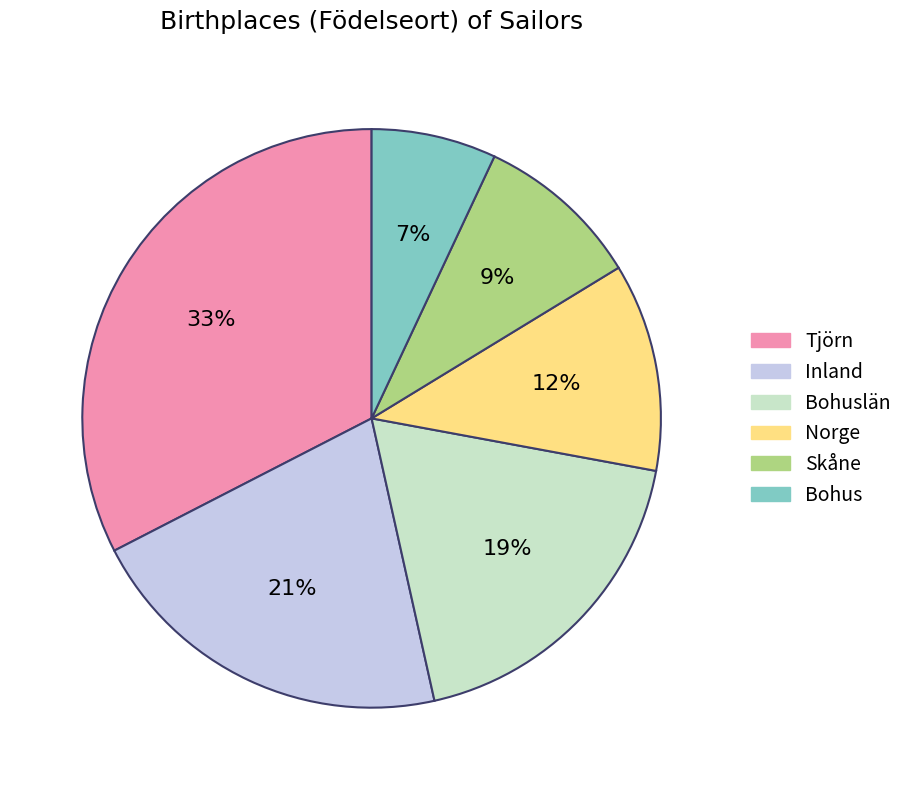

To the nearest percent, what is the average slice percentage?

17%